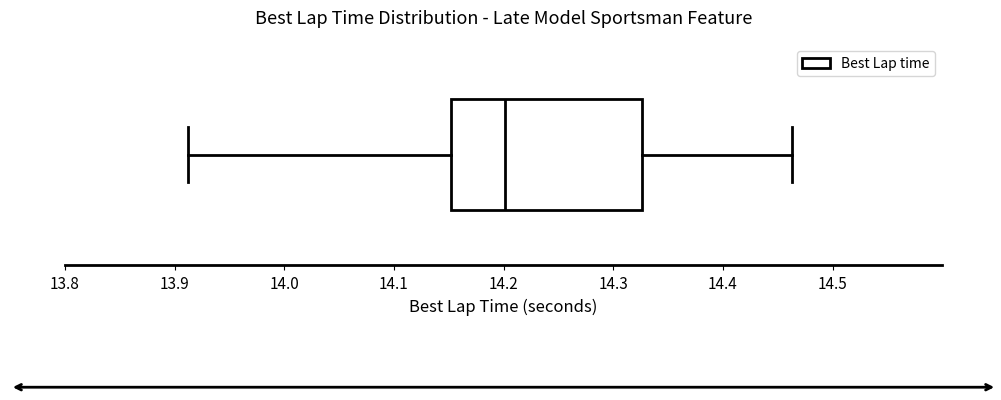

Transcribe this box plot: give where the median line is, the range the box spans, and where the two whiskers end, as read against the x-axis. The values are not printed on the chart, so give them approximately, as read against the axis.

median 14.20, box 14.15 to 14.33, whiskers 13.91 to 14.46